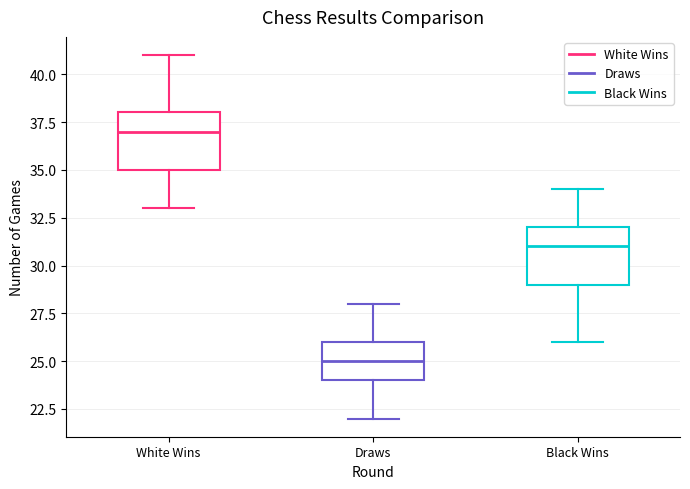

Which box's median line is the highest?

White Wins